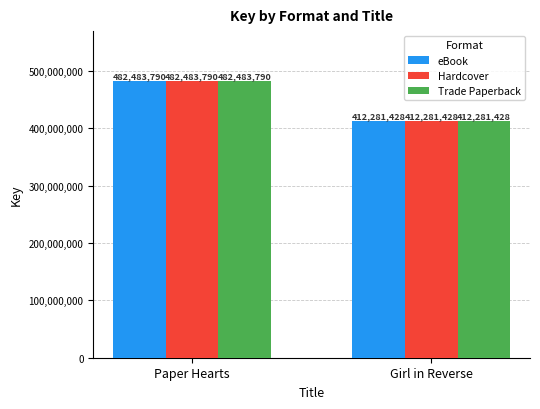

Reading left to right, list all the values displayed in this chart.

eBook: 482483790	412281428
Hardcover: 482483790	412281428
Trade Paperback: 482483790	412281428